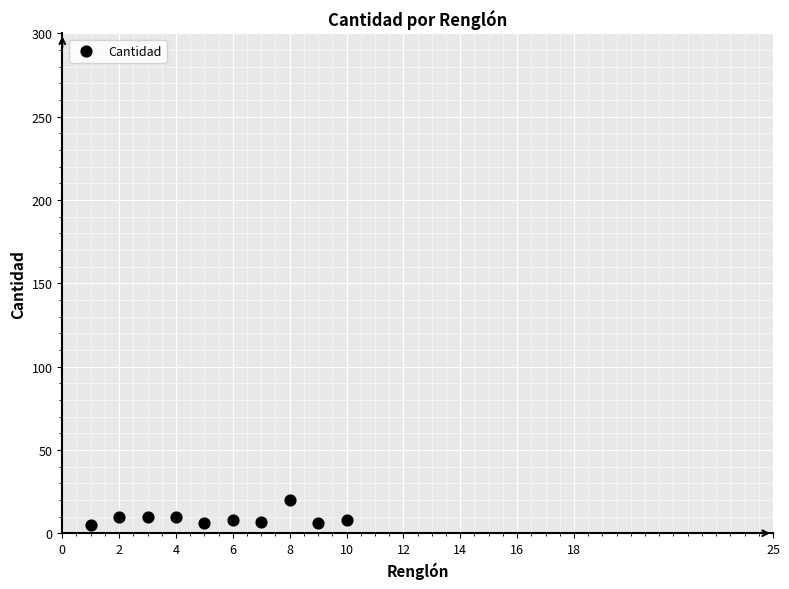

What is the range of X values (max minus min)?

9